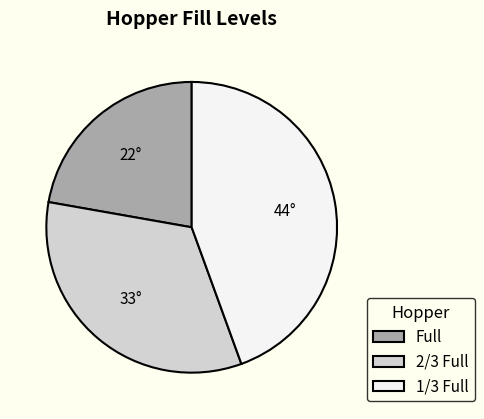

Which has a higher value, Full or 1/3 Full?

1/3 Full